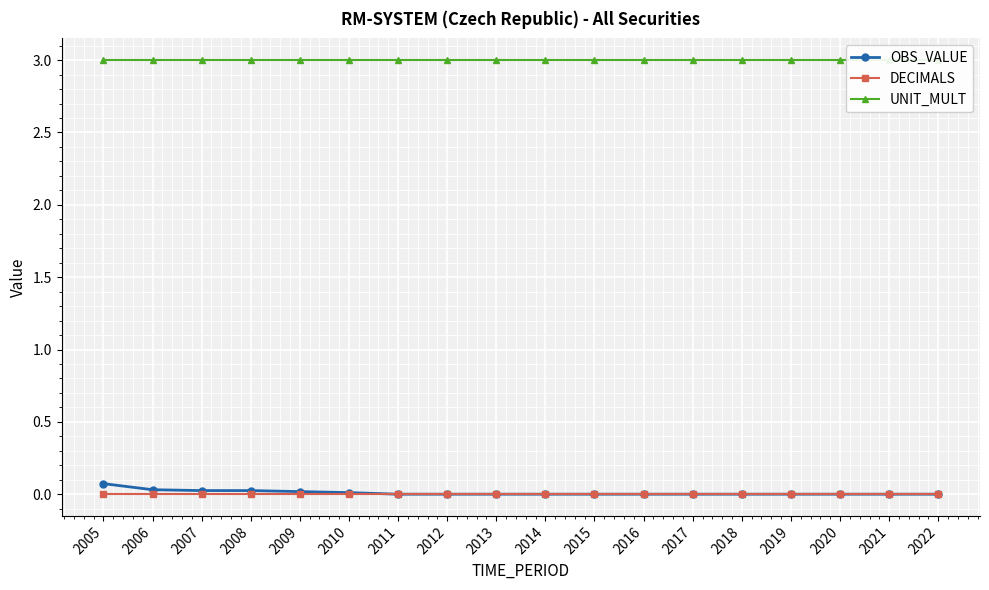

True or false: OBS_VALUE and UNIT_MULT cross at least once.

False